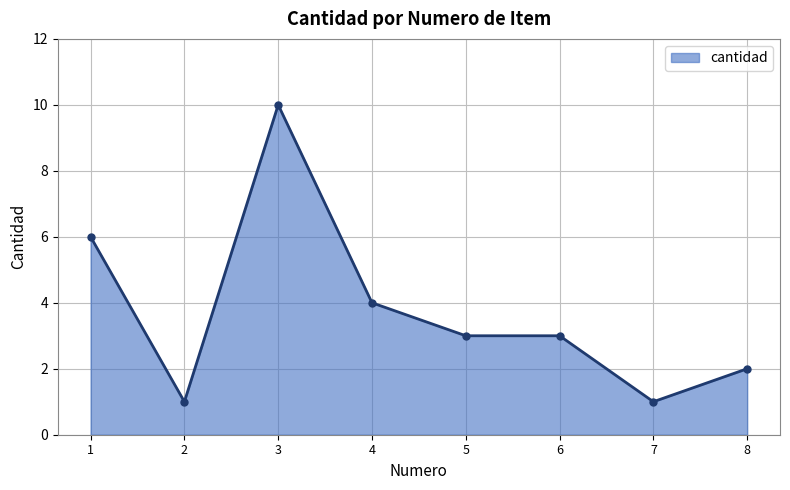

At which category does the chart reach its peak across all series?

3